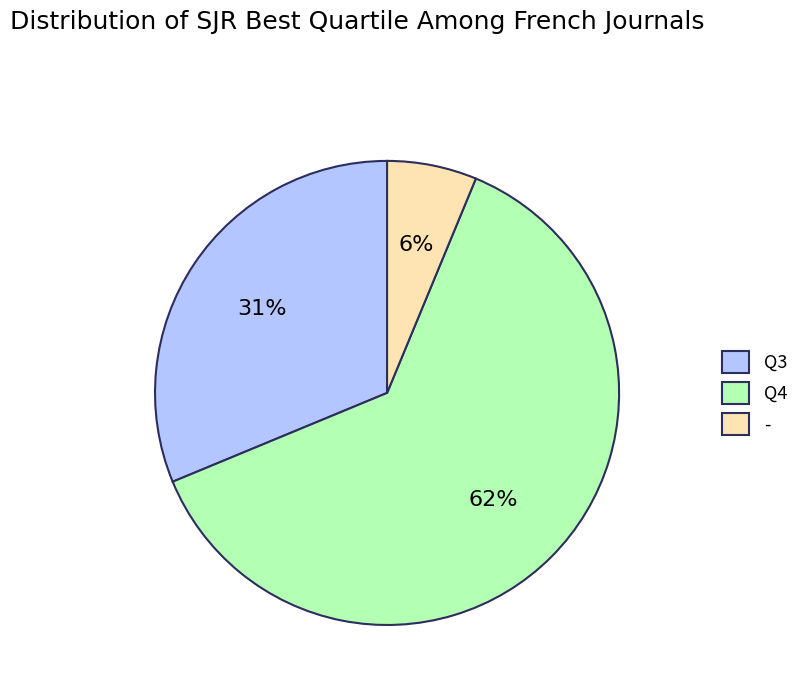

Which category has the biggest portion of the pie?

Q4